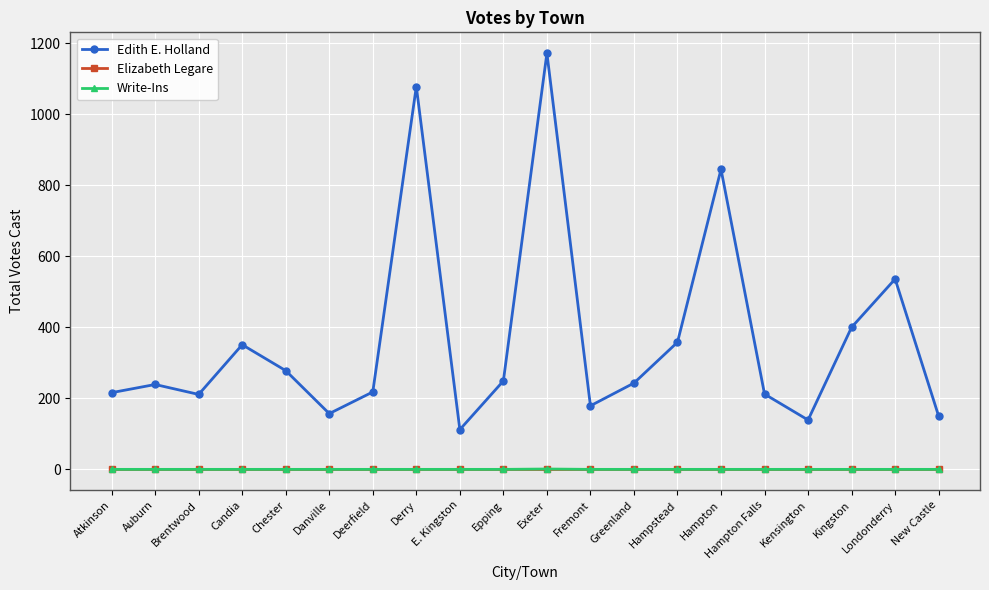

Which series has the largest range (max minus min)?

Edith E. Holland